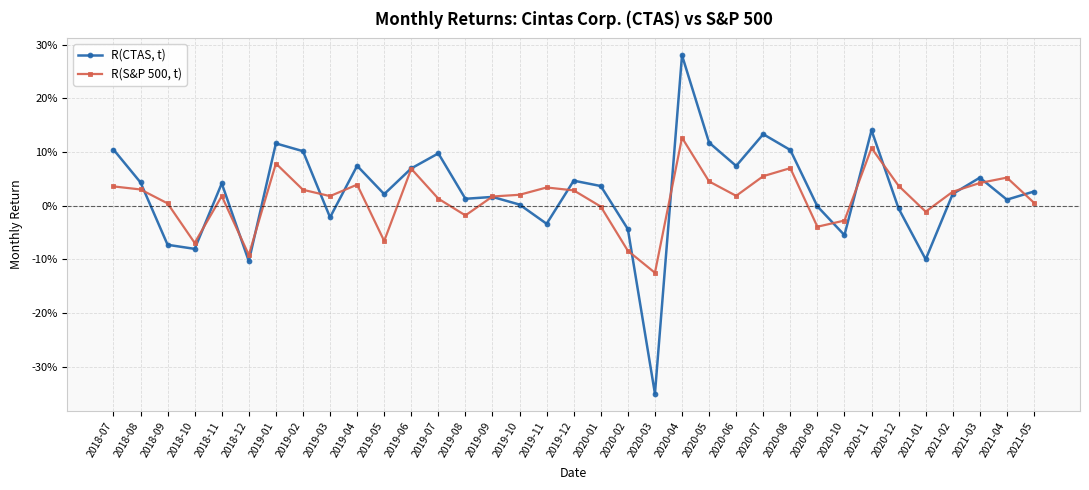

Rank the categories by R(CTAS, t) value from lowest to highest.

2020-03, 2018-12, 2021-01, 2018-10, 2018-09, 2020-10, 2020-02, 2019-11, 2019-03, 2020-12, 2020-09, 2019-10, 2021-04, 2019-08, 2019-09, 2019-05, 2021-02, 2021-05, 2020-01, 2018-11, 2018-08, 2019-12, 2021-03, 2019-06, 2020-06, 2019-04, 2019-07, 2019-02, 2020-08, 2018-07, 2019-01, 2020-05, 2020-07, 2020-11, 2020-04